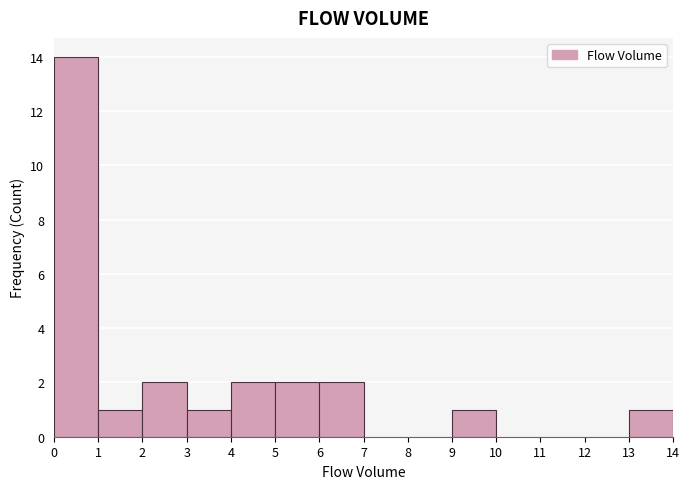

Reading left to right, list every bar in this chart as the range it spans on the x-axis followed by its height. The values are not printed on the chart, so give them approximately, as read against the axis.

0 to 1: 14
1 to 2: 1
2 to 3: 2
3 to 4: 1
4 to 5: 2
5 to 6: 2
6 to 7: 2
7 to 8: 0
8 to 9: 0
9 to 10: 1
10 to 11: 0
11 to 12: 0
12 to 13: 0
13 to 14: 1